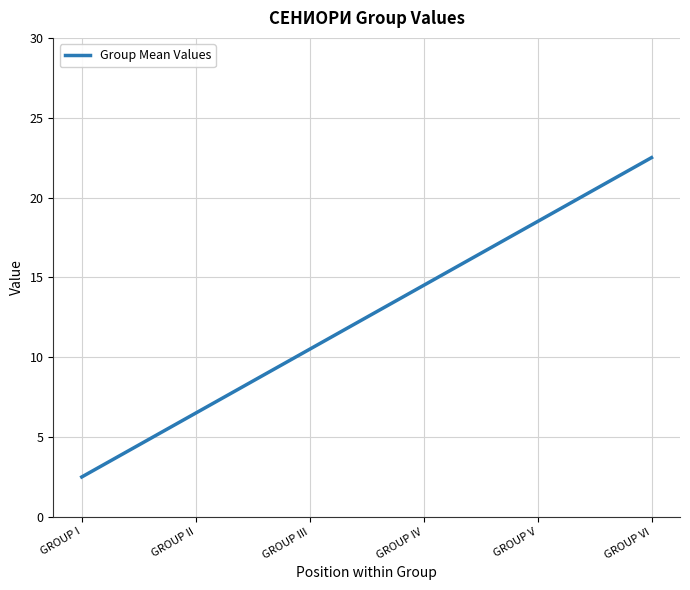

What is the difference between the maximum and minimum values?

20.0